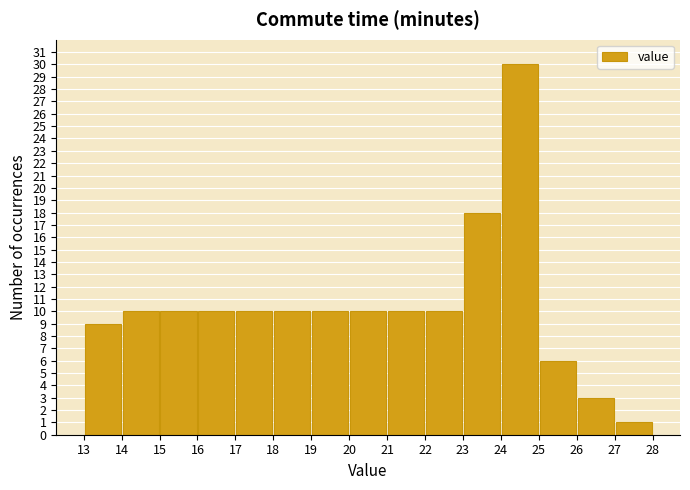

Reading left to right, list every bar in this chart as the range it spans on the x-axis followed by its height. The values are not printed on the chart, so give them approximately, as read against the axis.

13 to 14: 9
14 to 15: 10
15 to 16: 10
16 to 17: 10
17 to 18: 10
18 to 19: 10
19 to 20: 10
20 to 21: 10
21 to 22: 10
22 to 23: 10
23 to 24: 18
24 to 25: 30
25 to 26: 6
26 to 27: 3
27 to 28: 1